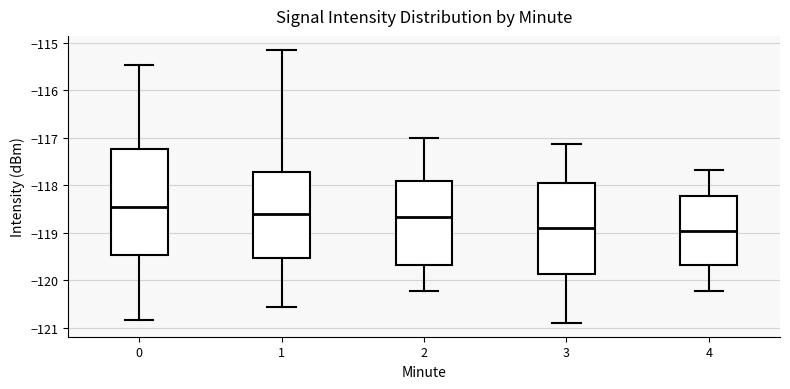

Reading left to right, read every box against the y-axis: the position of its median line, the range the box covers, and the ends of its whiskers. The values are not printed on the chart, so give them approximately, as read against the axis.

0: median -118.5, box -119.5 to -117.2, whiskers -120.8 to -115.5
1: median -118.6, box -119.5 to -117.7, whiskers -120.6 to -115.1
2: median -118.7, box -119.7 to -117.9, whiskers -120.2 to -117.0
3: median -118.9, box -119.9 to -118.0, whiskers -120.9 to -117.1
4: median -119.0, box -119.7 to -118.2, whiskers -120.2 to -117.7